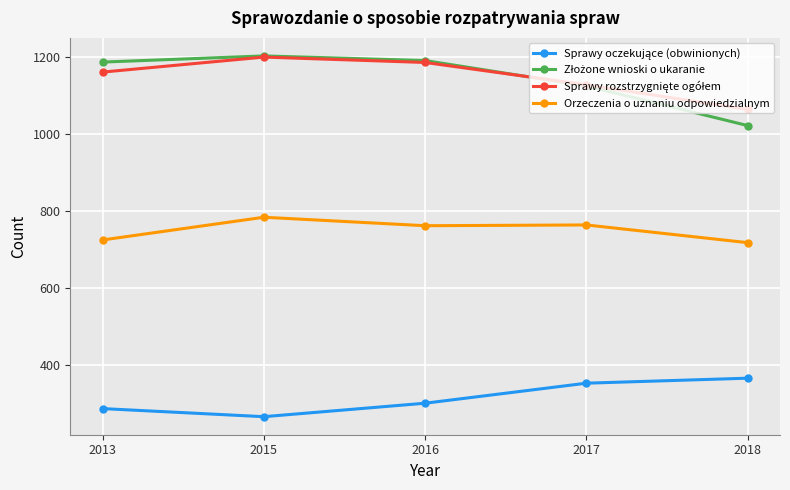

The value of Orzeczenia o uznaniu odpowiedzialnym at 2015 is 1179. True or false?

False